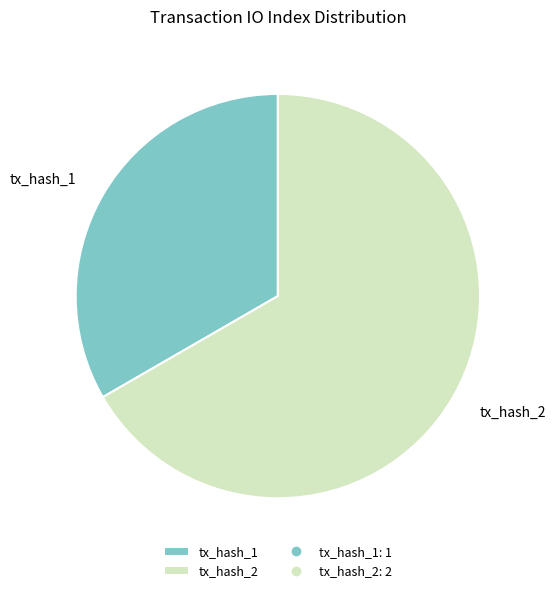

The tx_hash_1 slice represents 48% of the pie. True or false?

False